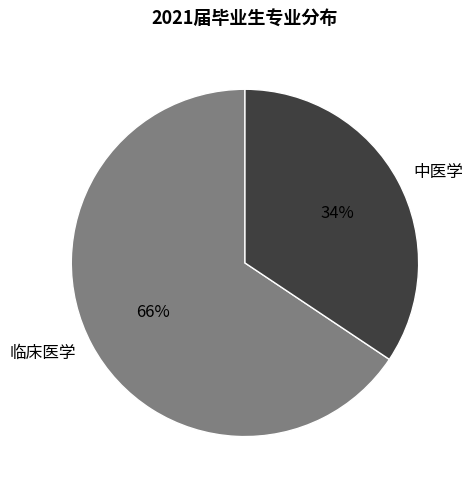

True or false: 临床医学 accounts for 73% of the total.

False